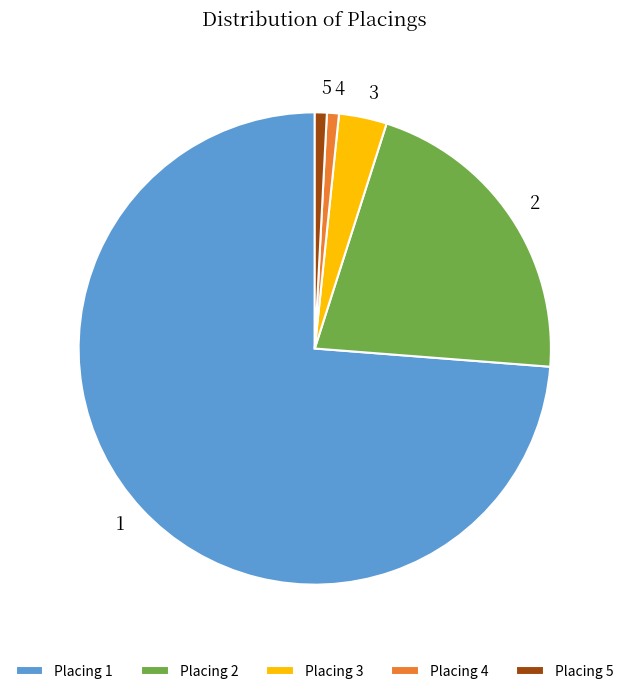

Do 2 and 1 together represent more than half of the pie?

Yes